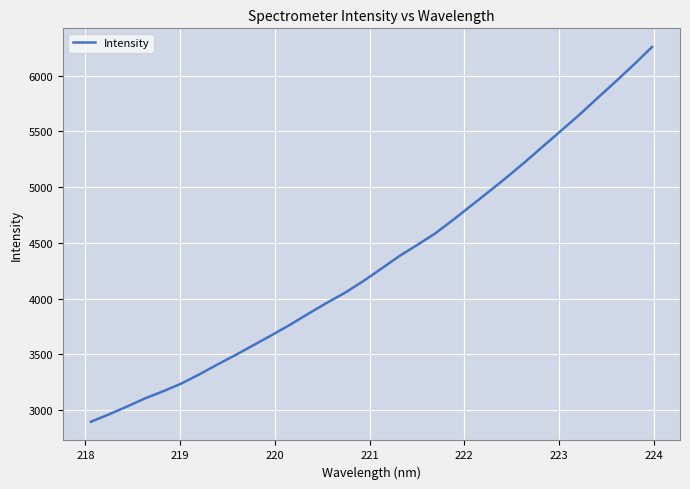

What is the difference between the maximum and minimum values?

3363.0